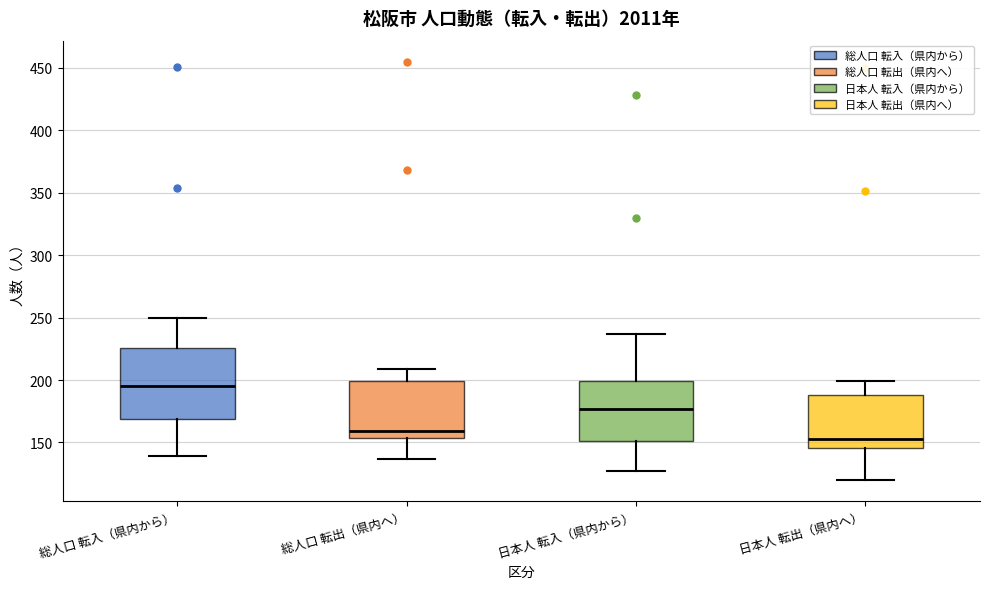

Comparing the boxes themselves (not the whiskers), which one is the tallest?

総人口 転入（県内から）